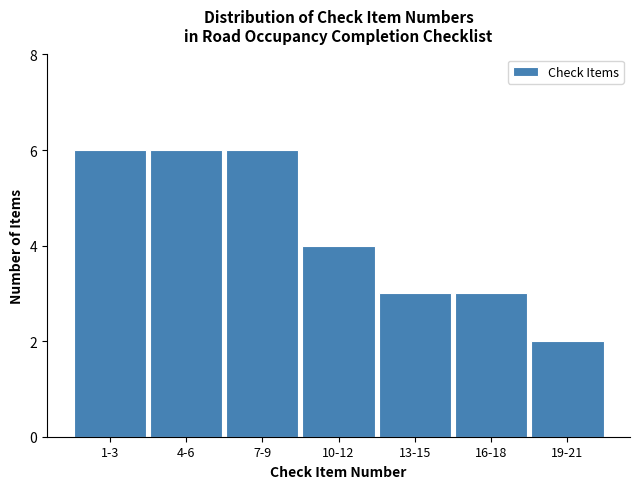

Reading left to right, what are all the values shown in this chart?

6	6	6	4	3	3	2